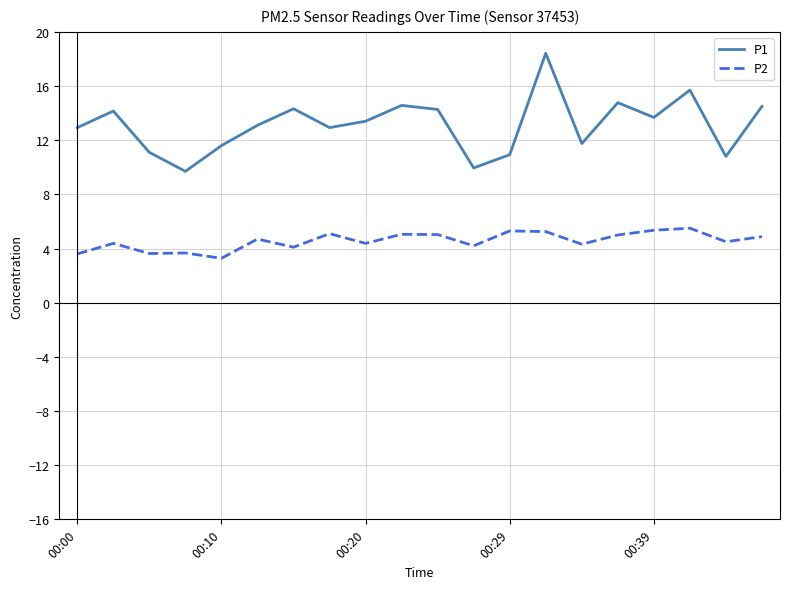

Rank the series by their maximum value, from highest to lowest.

P1, P2